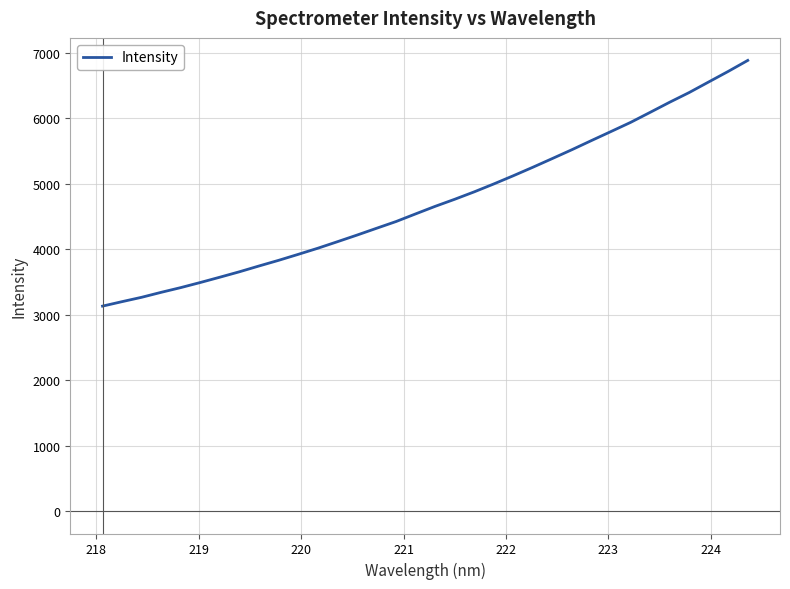

What is the smallest value displayed?

3129.6